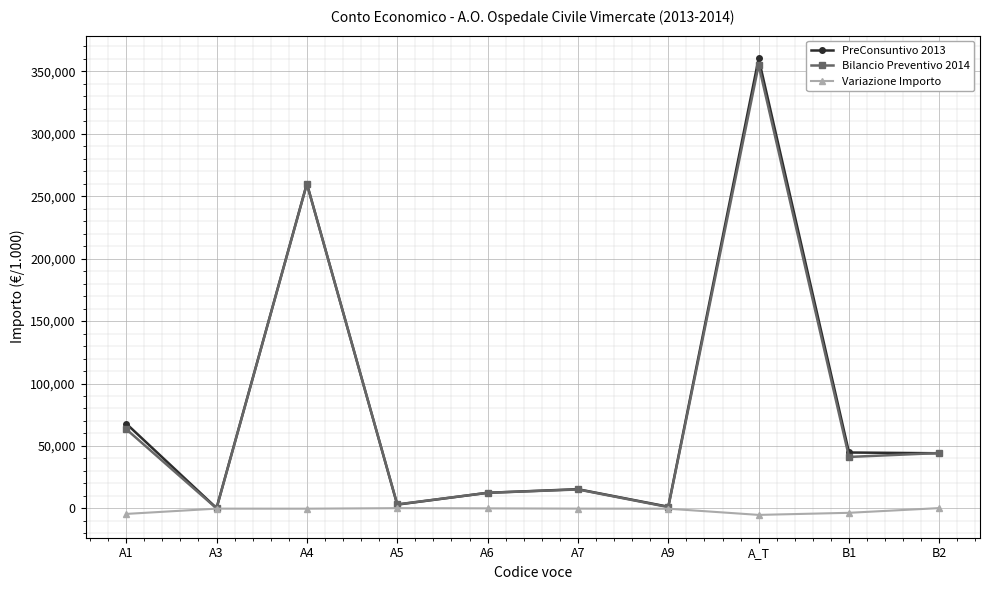

What position from the left is A_T?

8